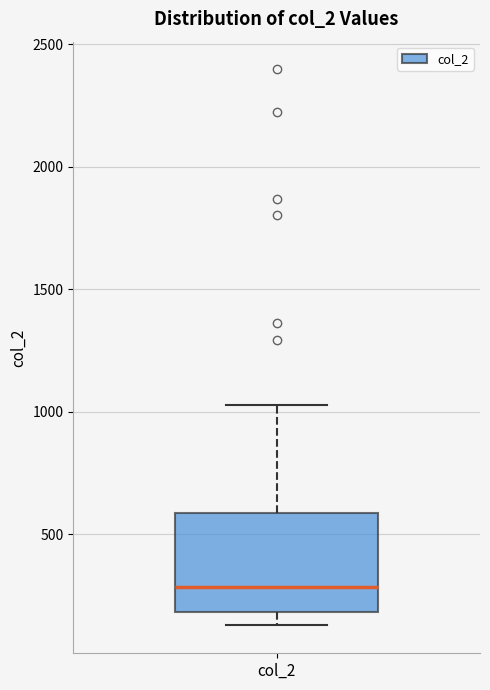

Transcribe this box plot: give where the median line is, the range the box spans, and where the two whiskers end, as read against the y-axis. The values are not printed on the chart, so give them approximately, as read against the axis.

median 300, box 200 to 600, whiskers 150 to 1050